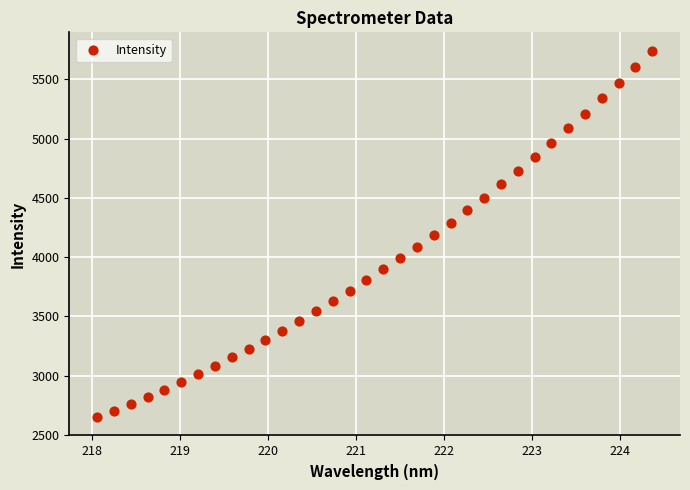

What is the range of X values (max minus min)?

6.3